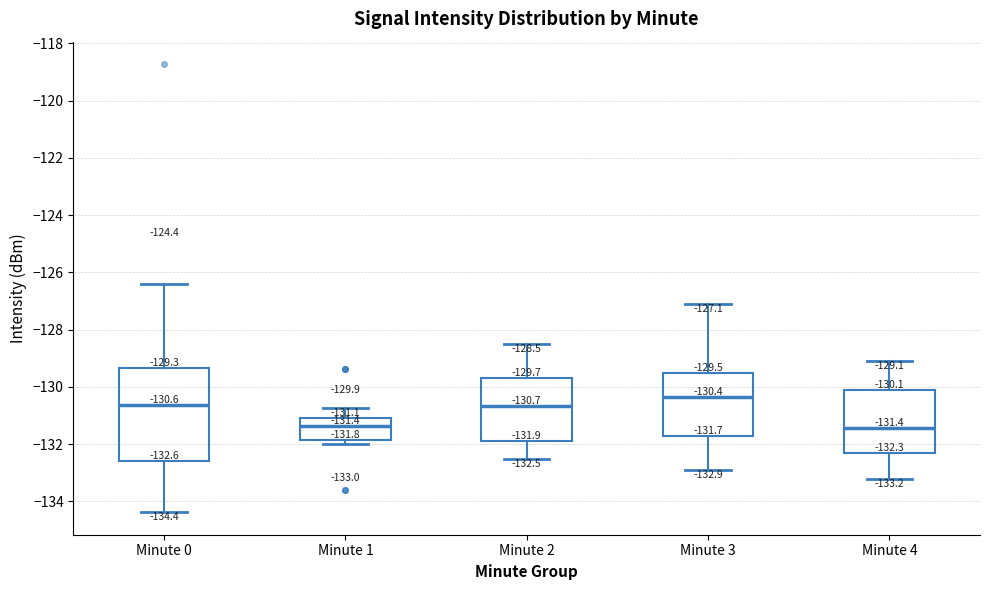

Which box has the highest median line?

Minute 3